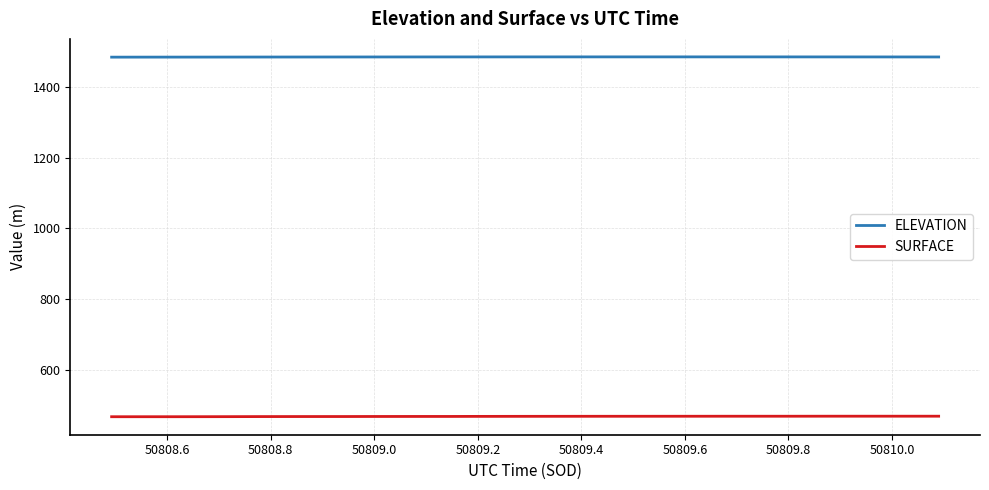

Rank the series by their maximum value, from lowest to highest.

SURFACE, ELEVATION